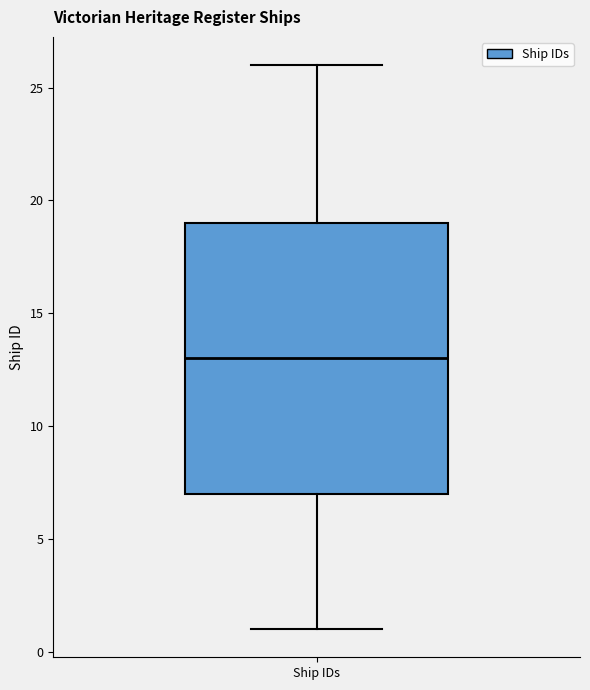

Transcribe this box plot: give where the median line is, the range the box spans, and where the two whiskers end, as read against the y-axis. The values are not printed on the chart, so give them approximately, as read against the axis.

median 13, box 7 to 19, whiskers 1 to 26